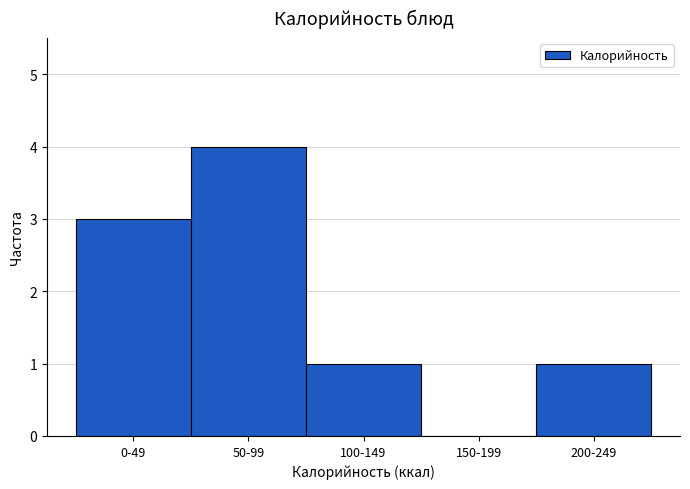

Reading left to right, extract all data points from this chart.

0-49=3	50-99=4	100-149=1	150-199=0	200-249=1